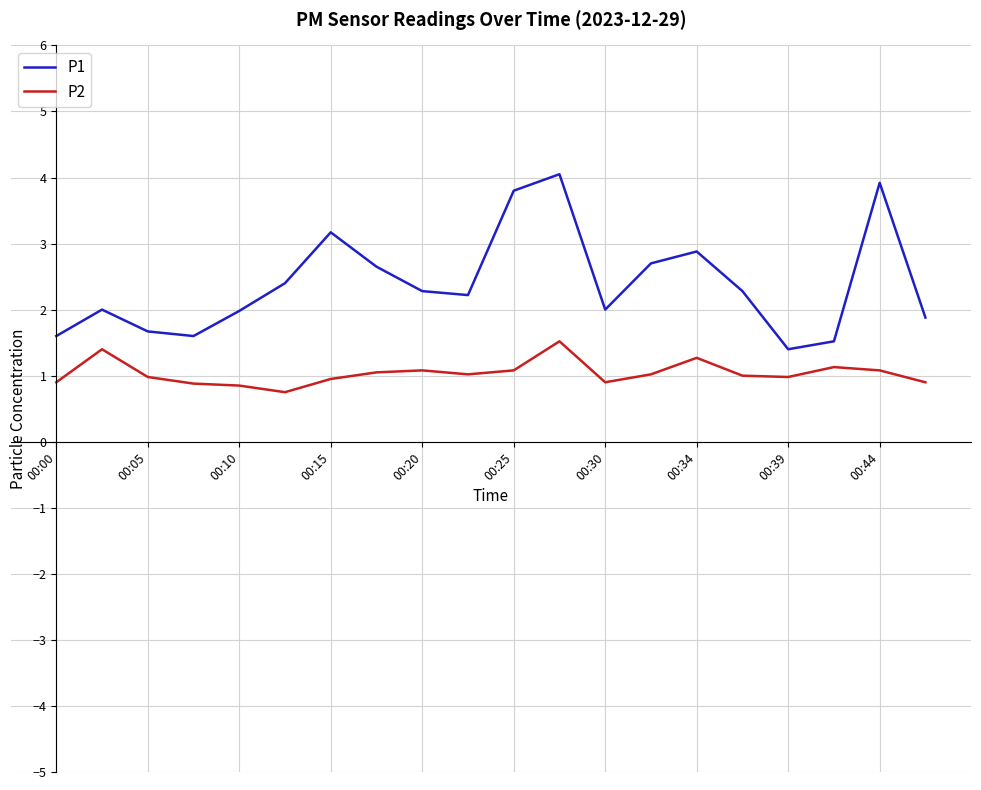

Which series has the largest total across all categories?

P1